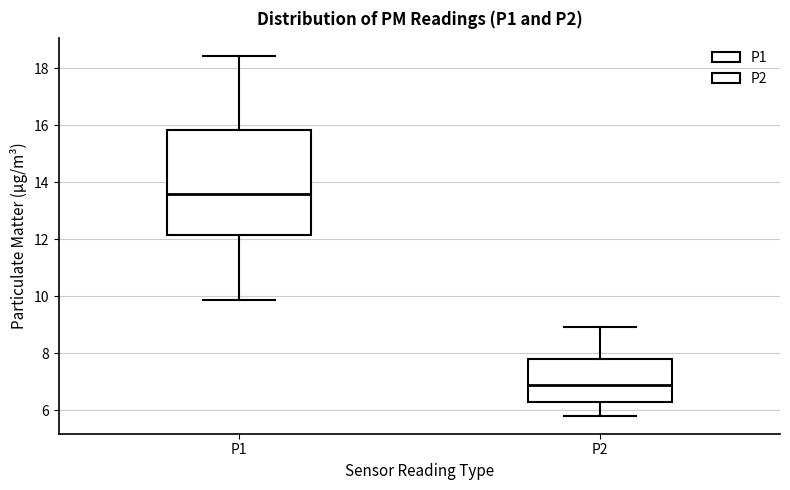

Reading left to right, transcribe this box plot: for each box, give where its median line is, the range the box spans, and where its two whiskers end, as read against the y-axis. The values are not printed on the chart, so give them approximately, as read against the axis.

P1: median 13.6, box 12.2 to 15.8, whiskers 9.8 to 18.4
P2: median 6.8, box 6.2 to 7.8, whiskers 5.8 to 9.0